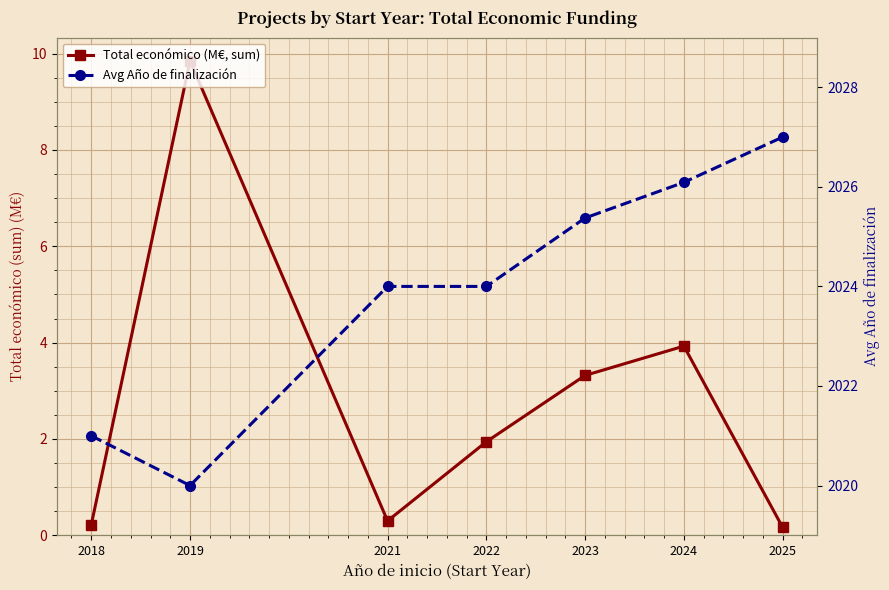

True or false: Avg Año de finalización and Total económico (M€, sum) cross at least once.

False